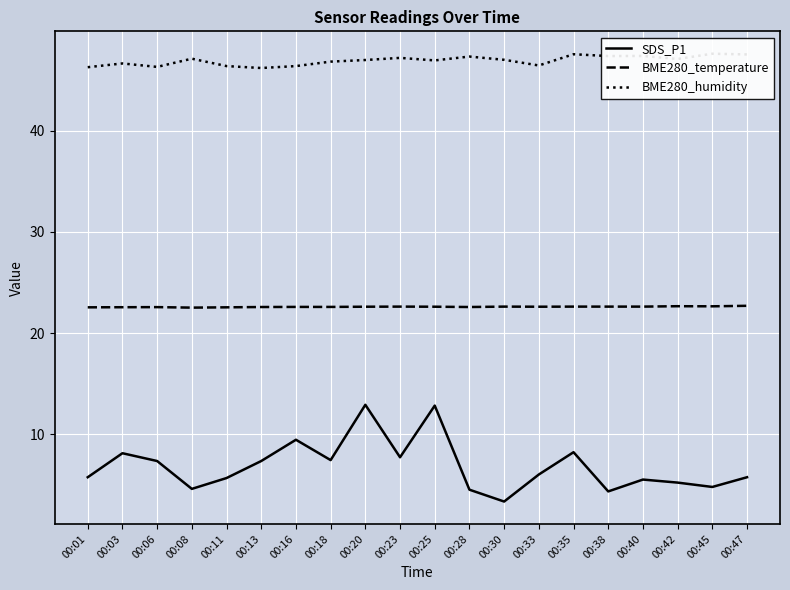

Rank the series at 00:30 from lowest to highest value.

SDS_P1, BME280_temperature, BME280_humidity